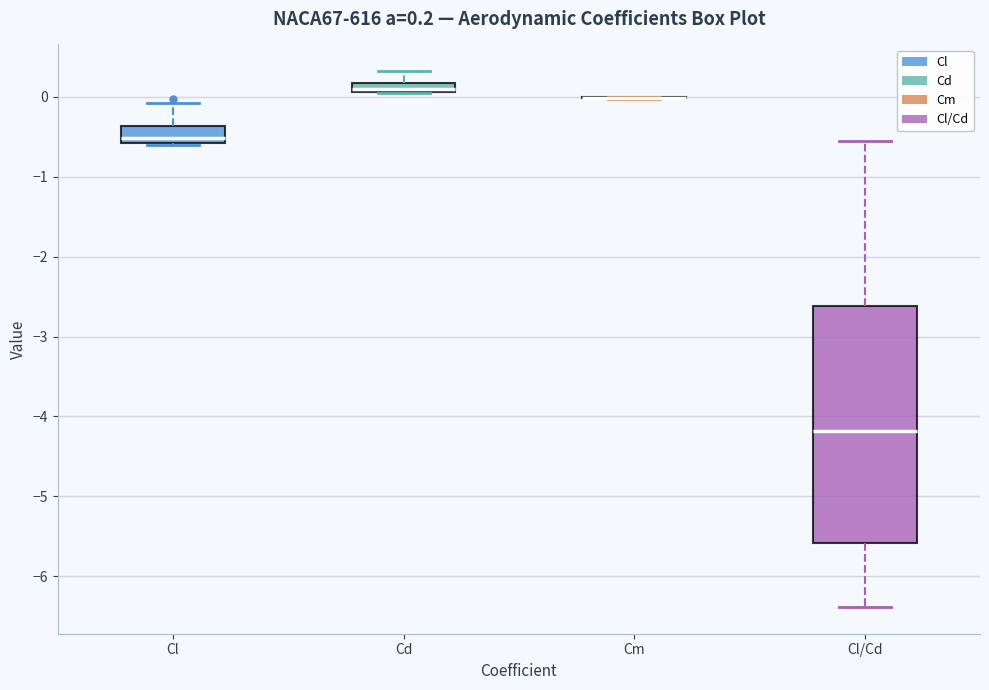

Which box is the tallest, from its lower edge to its upper edge?

Cl/Cd